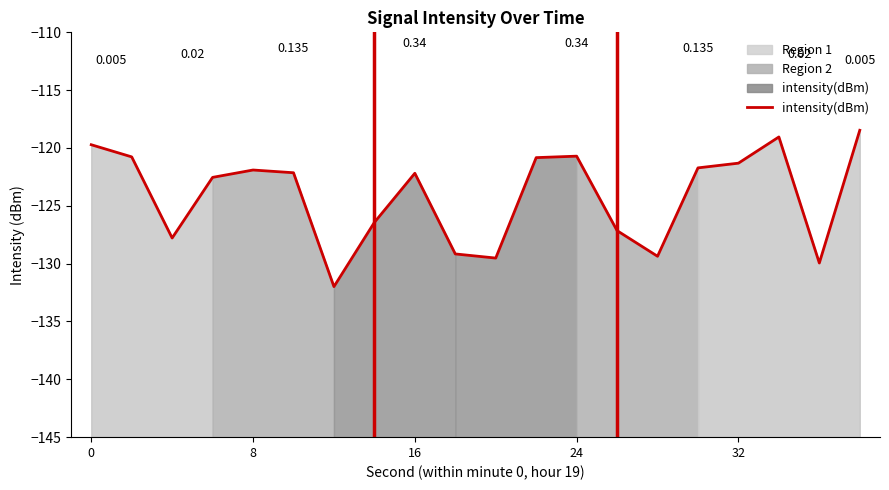

What is the greatest value displayed?

-118.5